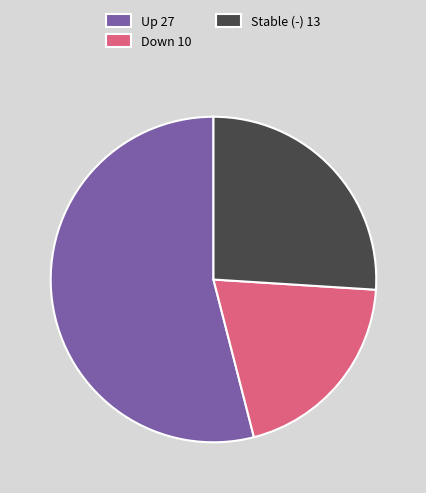

Is there any slice that represents more than half of the pie?

Yes